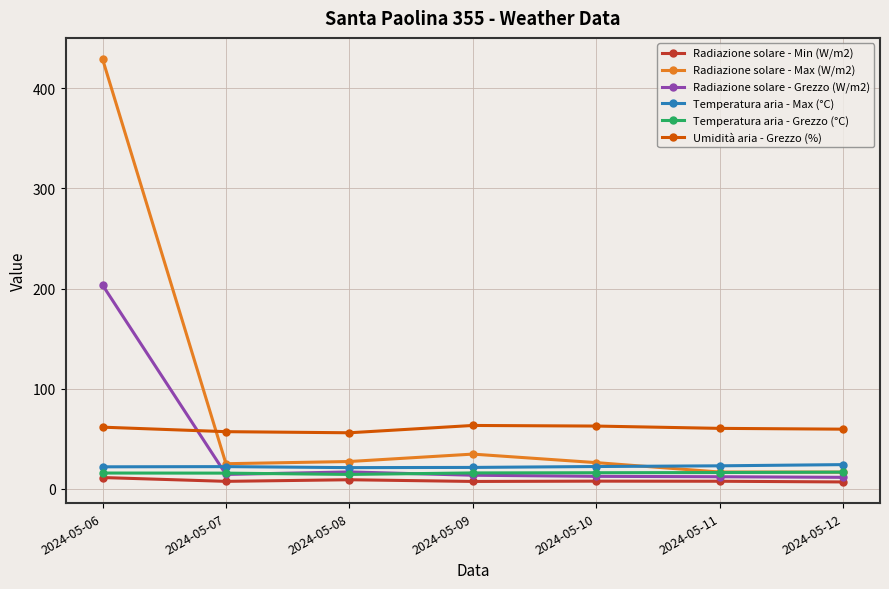

Read the Temperatura aria - Grezzo (°C) value at 2024-05-06.

15.8